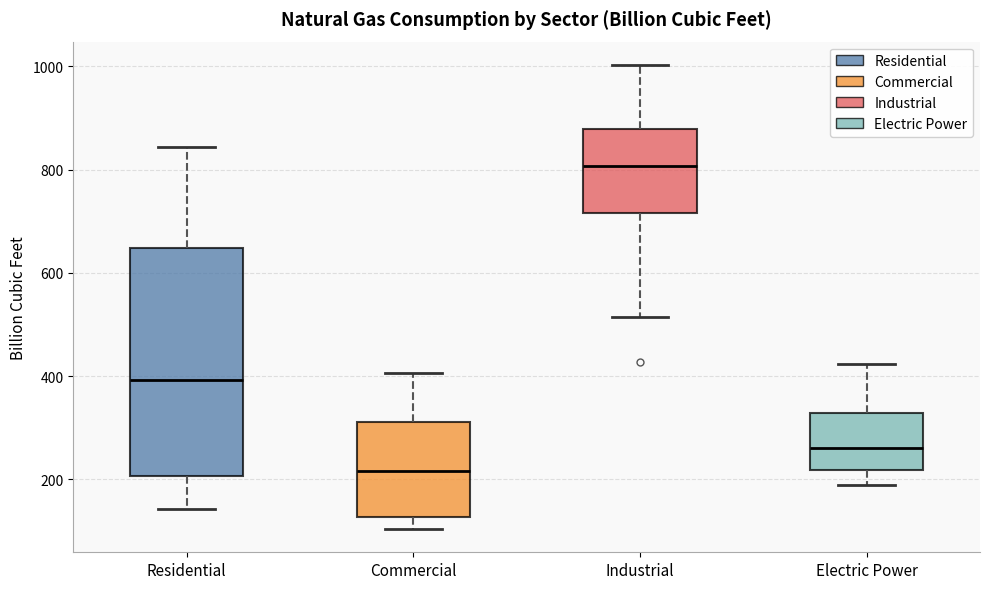

Where is the lower edge of the box for Commercial on the y-axis? The values are not printed on the chart, so give them approximately, as read against the axis.

120